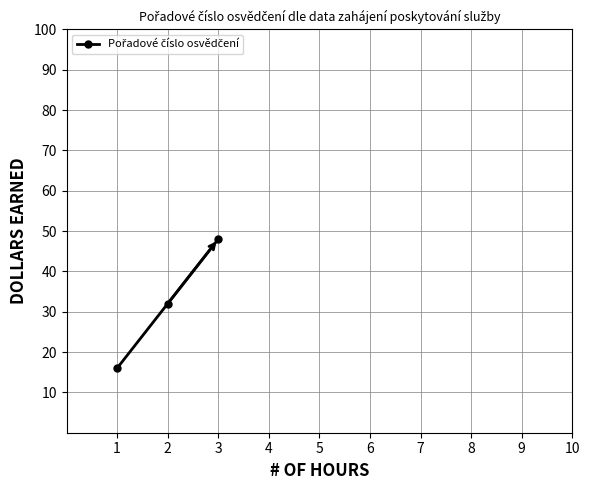

Is it true that the value at 2 is 22?

False